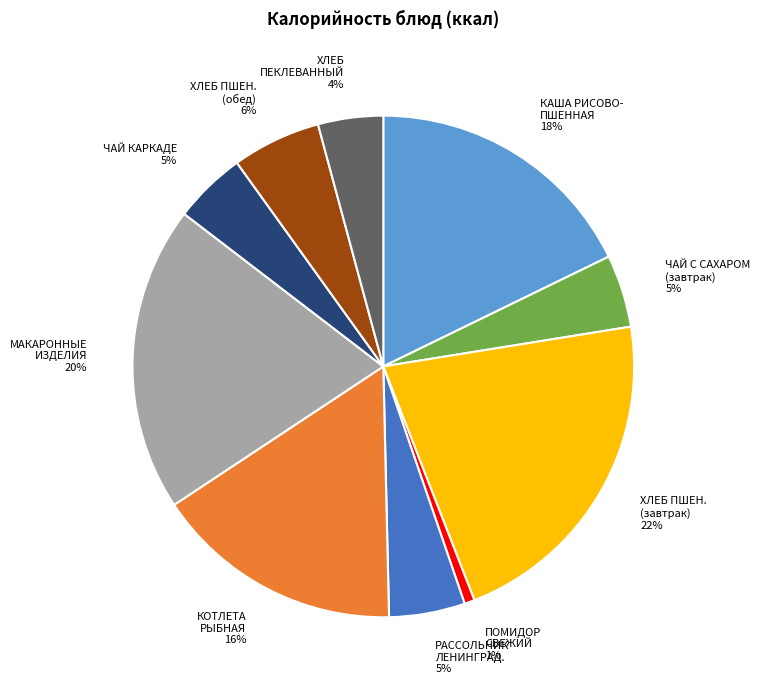

Which category has the biggest portion of the pie?

ХЛЕБ ПШЕН. (завтрак)